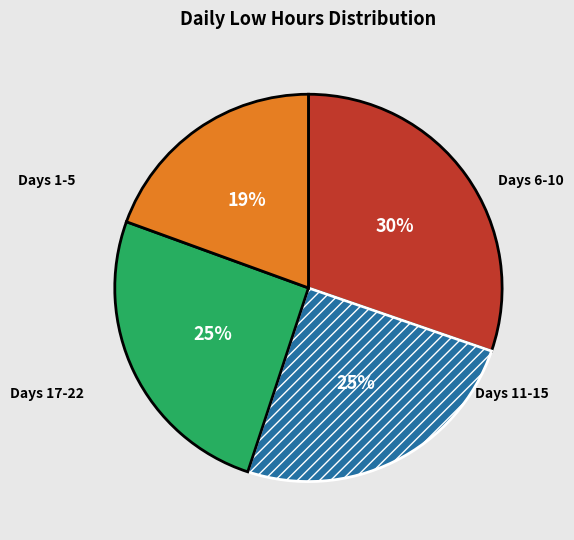

To the nearest percent, what is the difference between the largest and smallest slice percentages?

11%